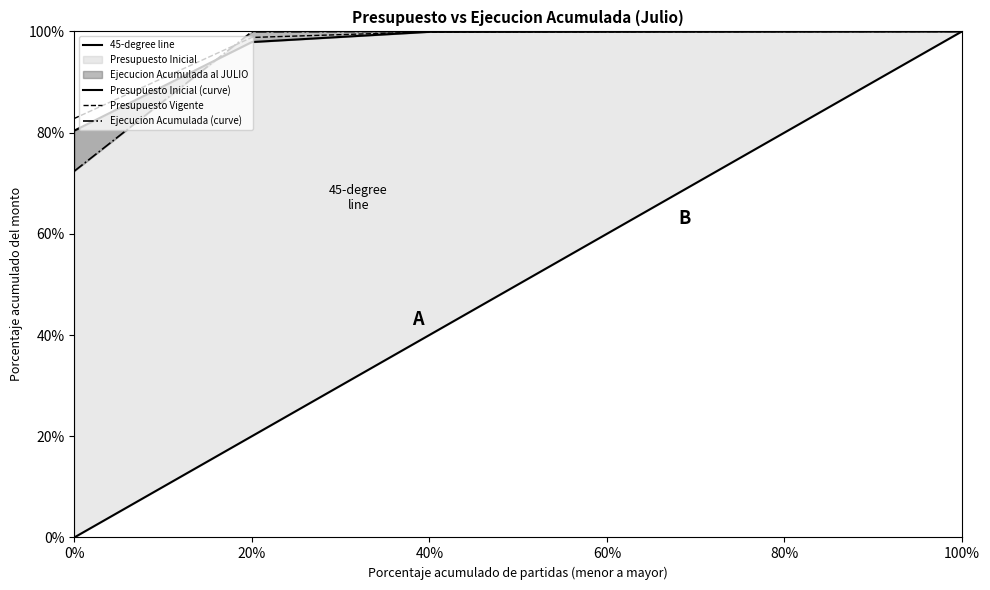

The Presupuesto Vigente series shows 82.8 at 0%. True or false?

True